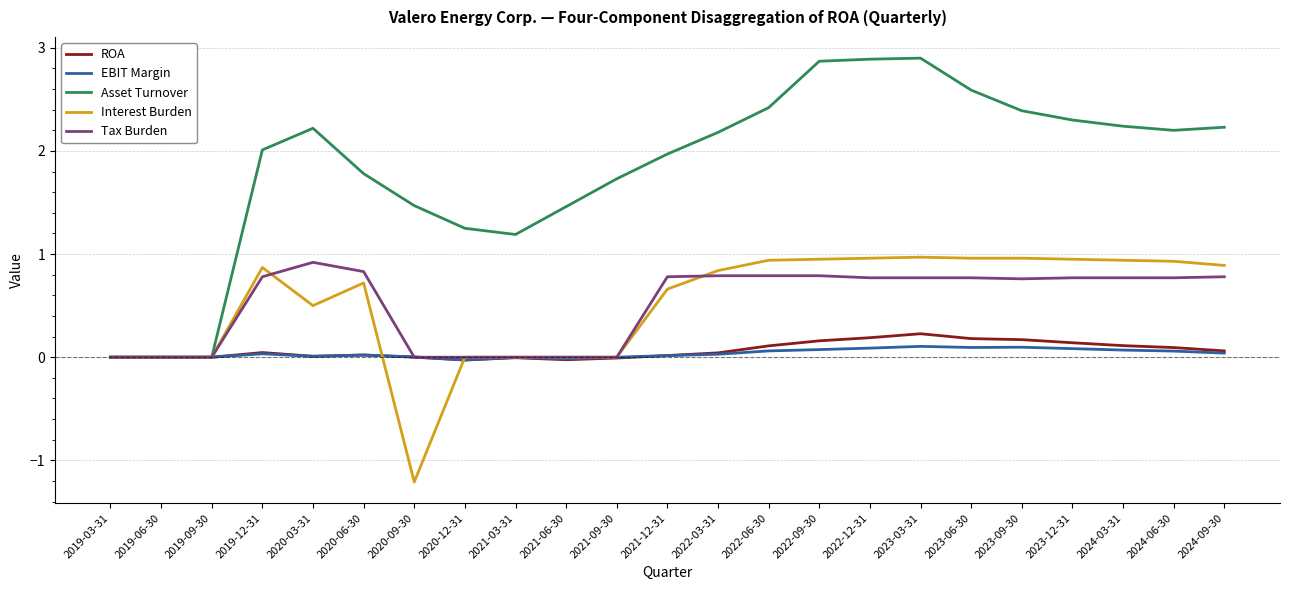

How many categories are shown in the chart?

23